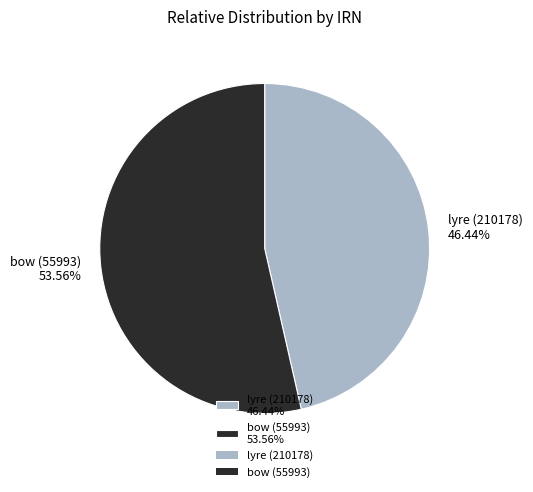

Which category has the biggest portion of the pie?

bow (55993) 53.56%